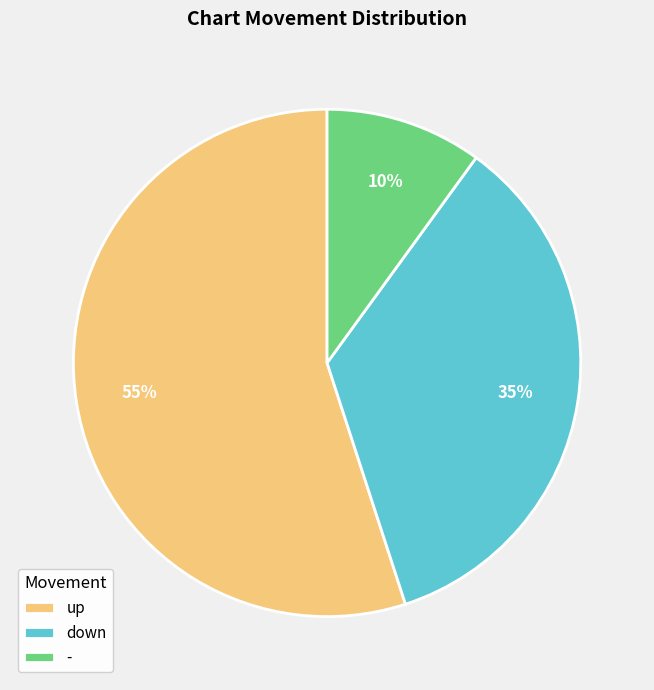

Is it true that down is 20% of the pie?

False